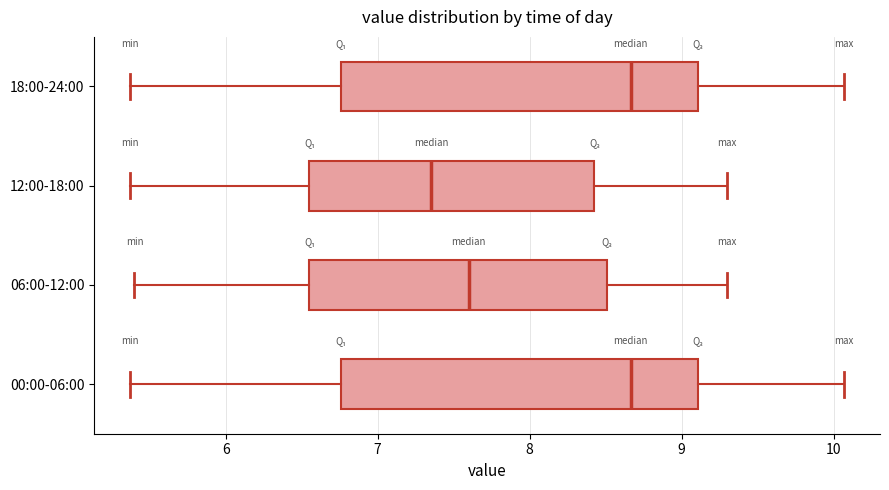

Where does the median line of the box for 18:00-24:00 sit on the x-axis? The values are not printed on the chart, so give them approximately, as read against the axis.

8.7